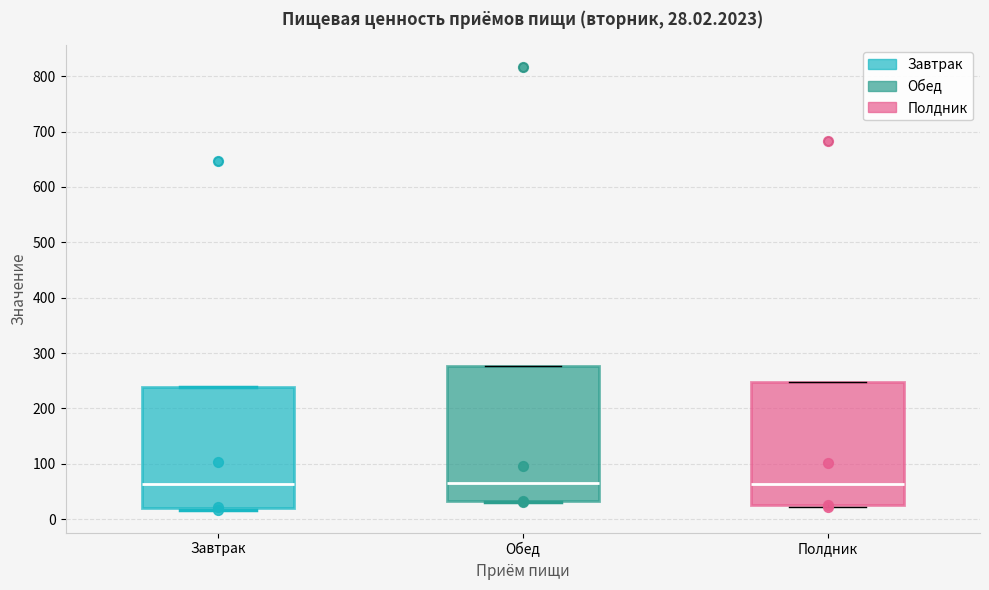

Comparing the boxes themselves (not the whiskers), which one is the tallest?

Обед